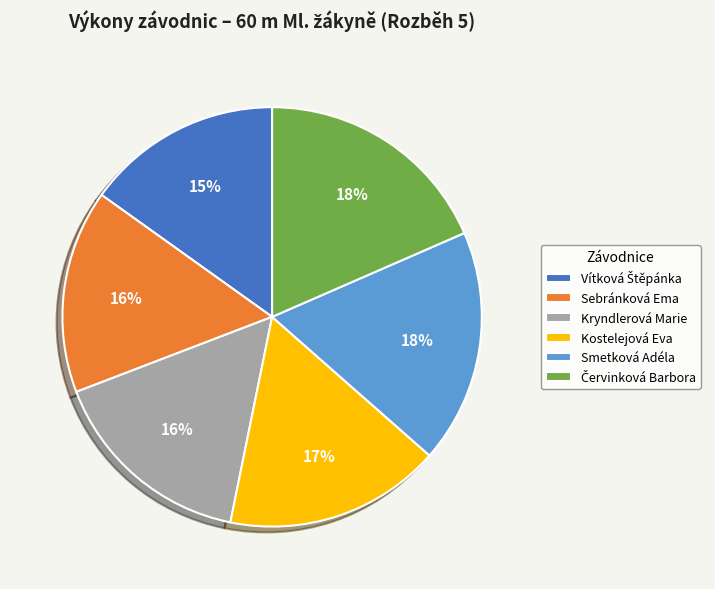

The Kryndlerová Marie slice represents 16% of the pie. True or false?

True